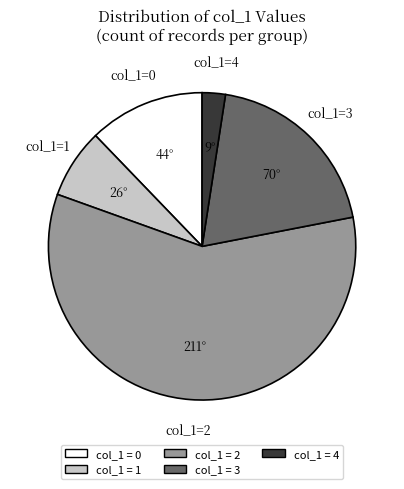

How many slices are in this pie chart?

5